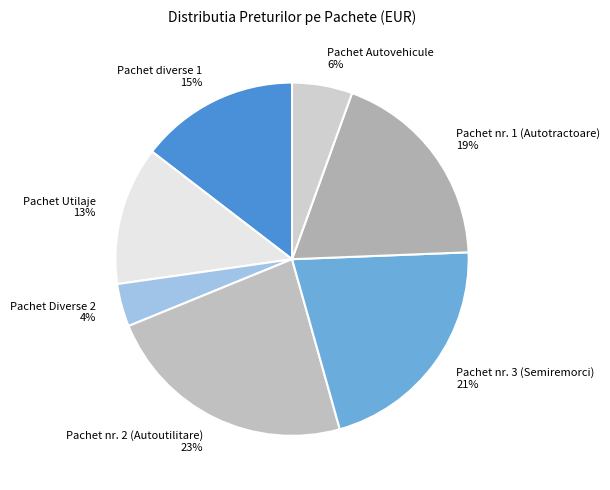

To the nearest percent, what is the difference between the largest and smallest slice percentages?

19%